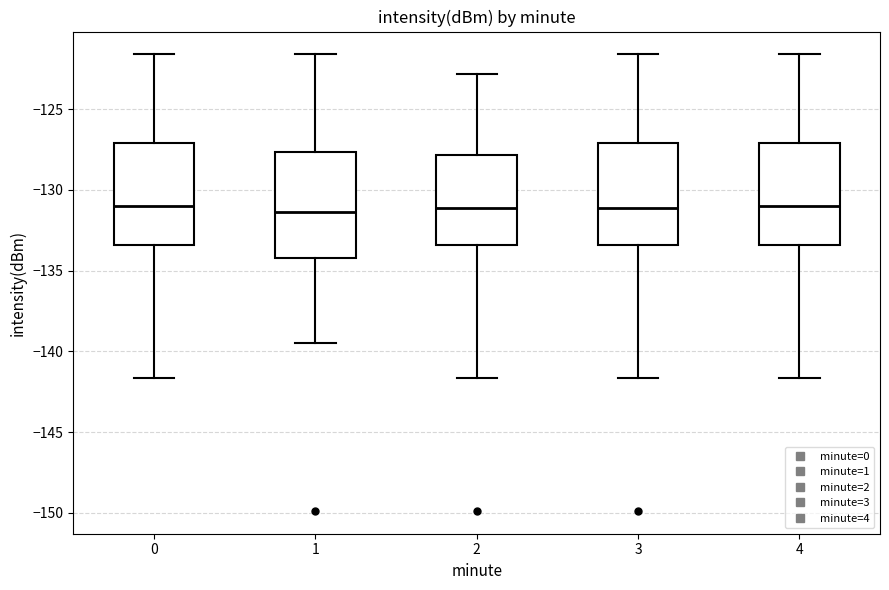

Where does the lower whisker of the box at x = 2 end on the y-axis? The values are not printed on the chart, so give them approximately, as read against the axis.

-141.5